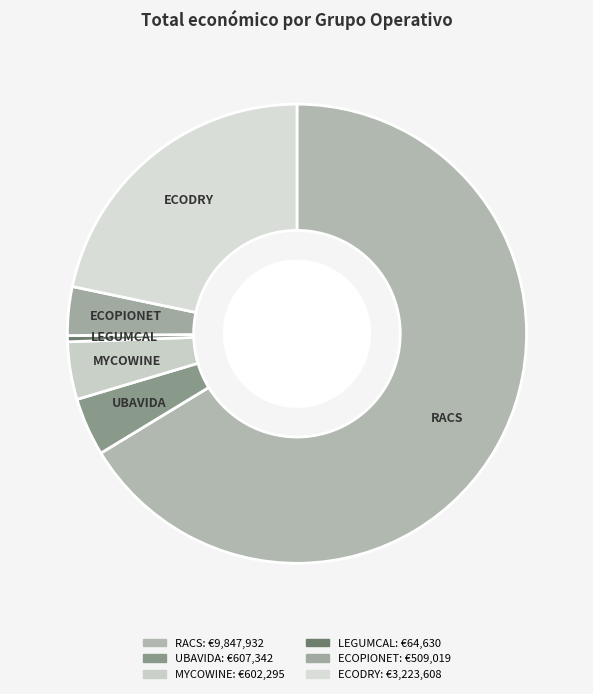

Combined, do ECOPIONET and RACS account for over 50%?

Yes